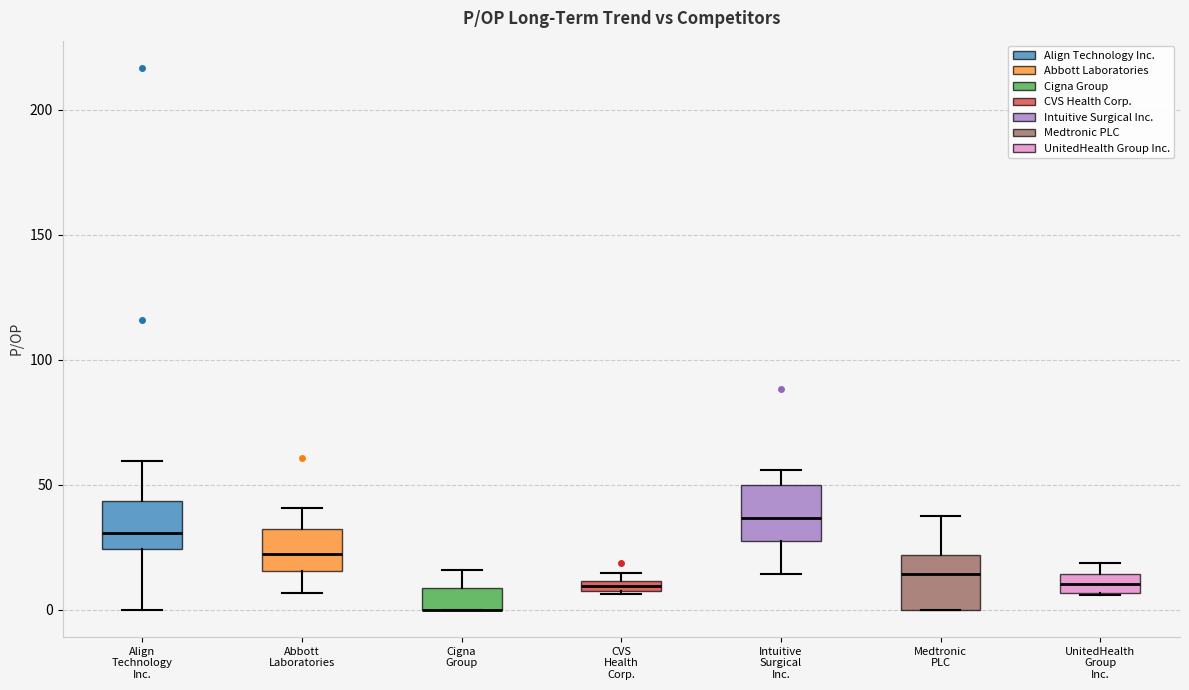

Where is the lower edge of the box for Cigna Group on the y-axis? The values are not printed on the chart, so give them approximately, as read against the axis.

0